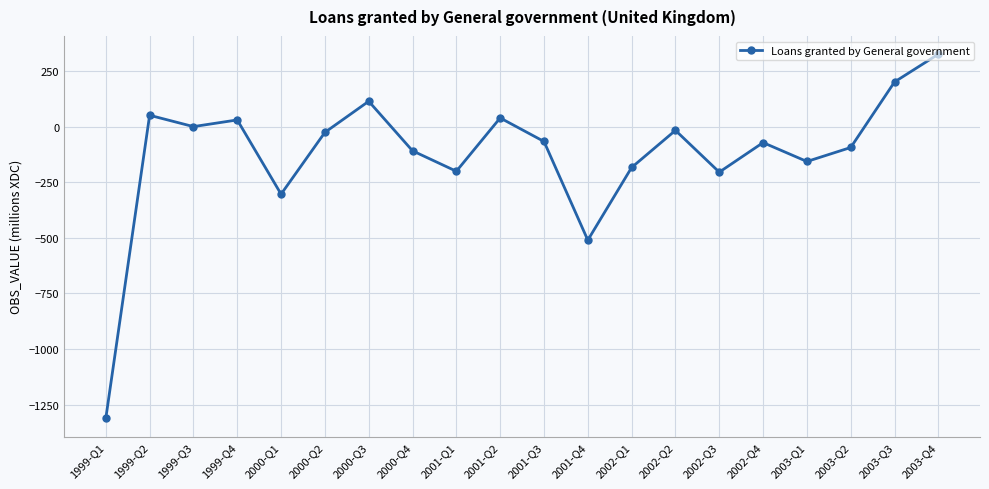

At which label does the data first exceed -66?

1999-Q2